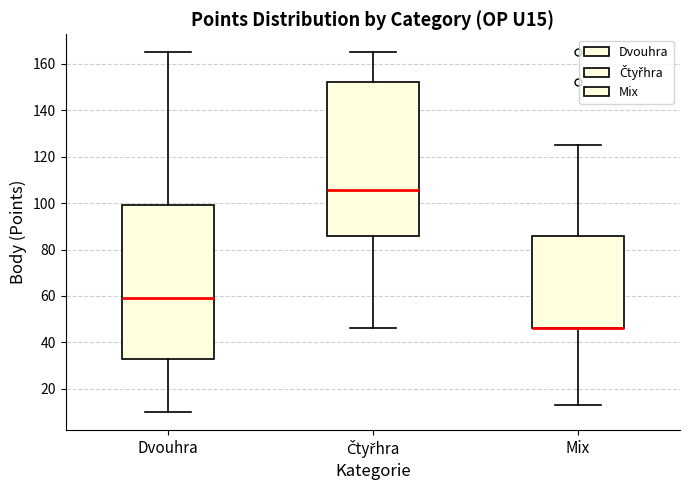

Reading left to right, read every box against the y-axis: the position of its median line, the range the box covers, and the ends of its whiskers. The values are not printed on the chart, so give them approximately, as read against the axis.

Dvouhra: median 60, box 34 to 100, whiskers 10 to 166
Čtyřhra: median 106, box 86 to 152, whiskers 46 to 166
Mix: median 46 (drawn on the box's lower edge), box 46 to 86, whiskers 14 to 126